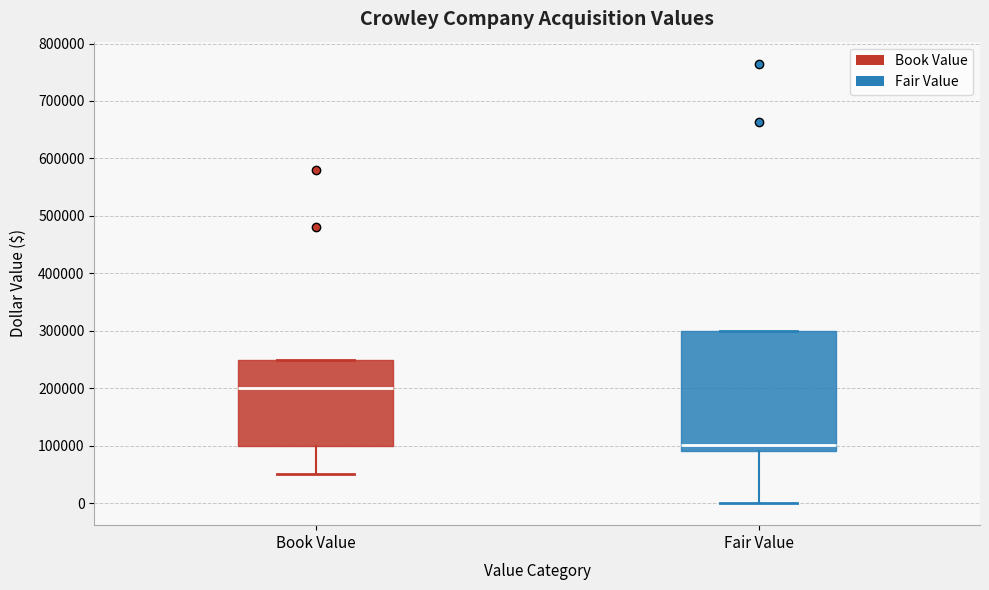

Comparing the boxes themselves (not the whiskers), which one is the tallest?

Fair Value